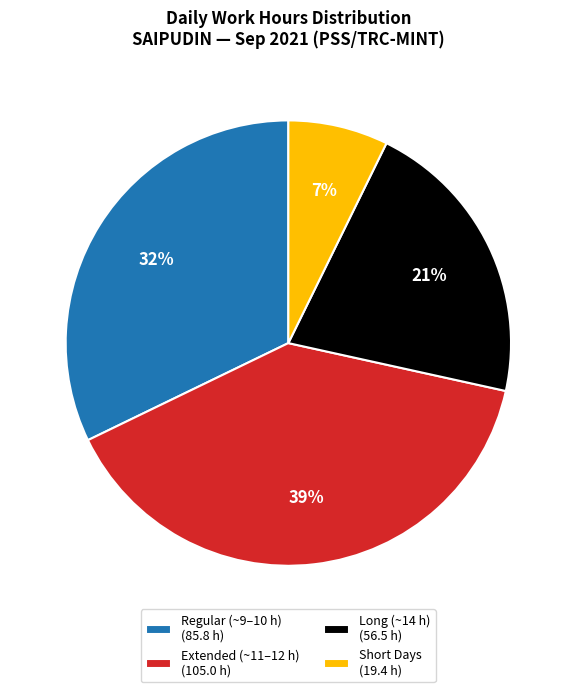

What is the smallest slice in the pie chart?

Short Days (19.4 h)